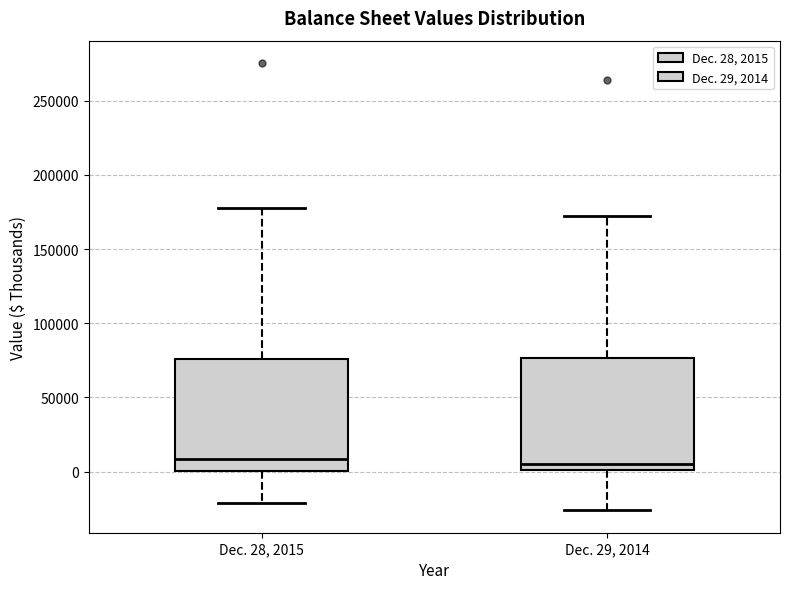

Reading left to right, read every box against the y-axis: the position of its median line, the range the box covers, and the ends of its whiskers. The values are not printed on the chart, so give them approximately, as read against the axis.

Dec. 28, 2015: median 10000, box 0 to 75000, whiskers -20000 to 180000
Dec. 29, 2014: median 5000, box 0 to 75000, whiskers -25000 to 170000